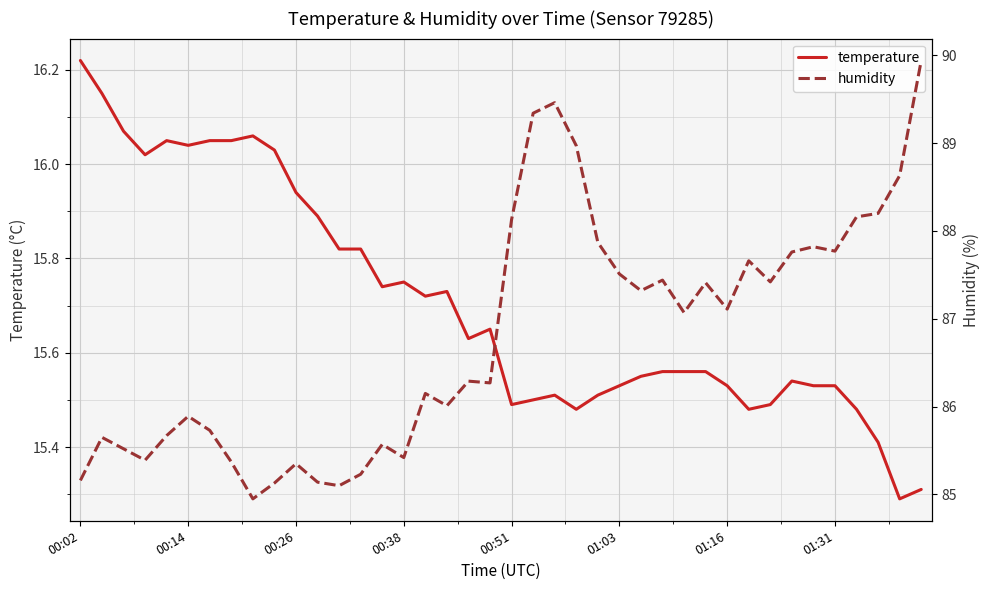

True or false: temperature and humidity intersect in this chart.

False